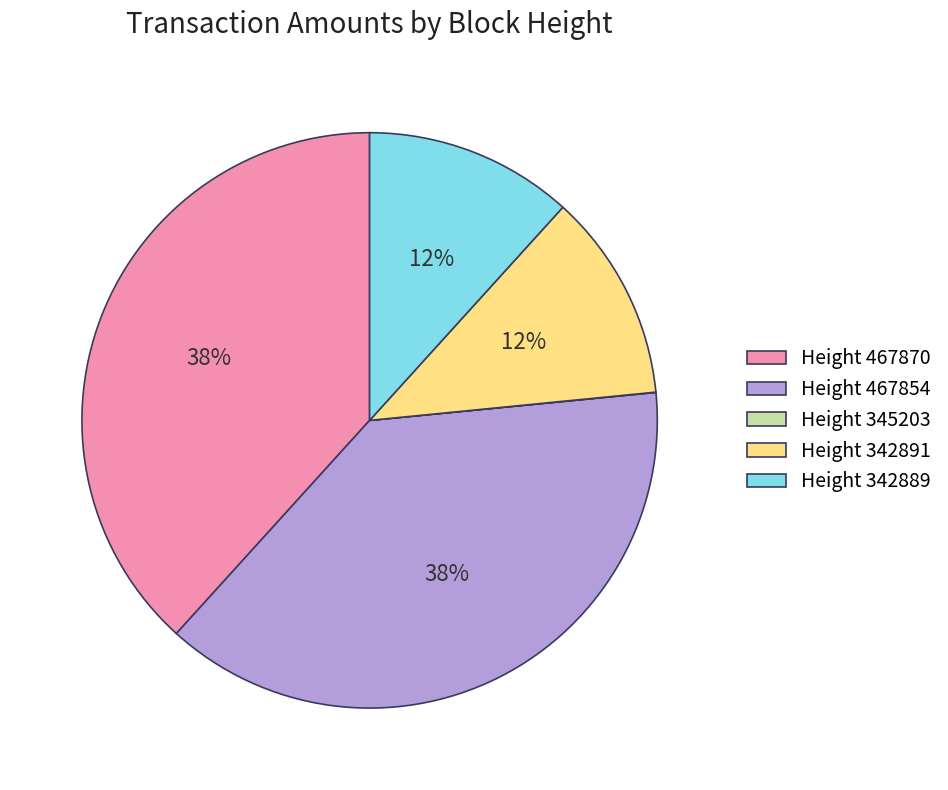

Between Height 342889 and Height 467854, which is larger?

Height 467854